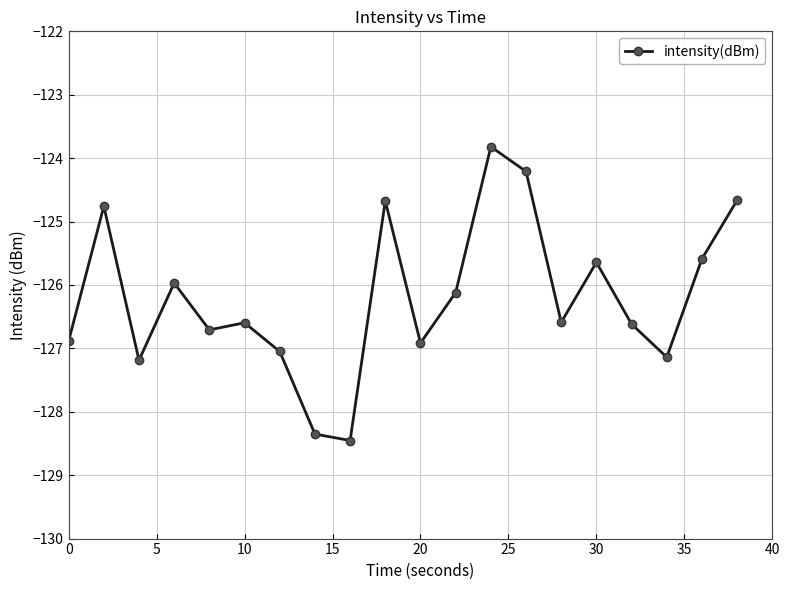

Reading left to right, transcribe all the data shown in this chart.

-126.9	-124.8	-127.2	-126.0	-126.7	-126.6	-127.0	-128.4	-128.5	-124.7	-126.9	-126.1	-123.8	-124.2	-126.6	-125.6	-126.6	-127.1	-125.6	-124.7